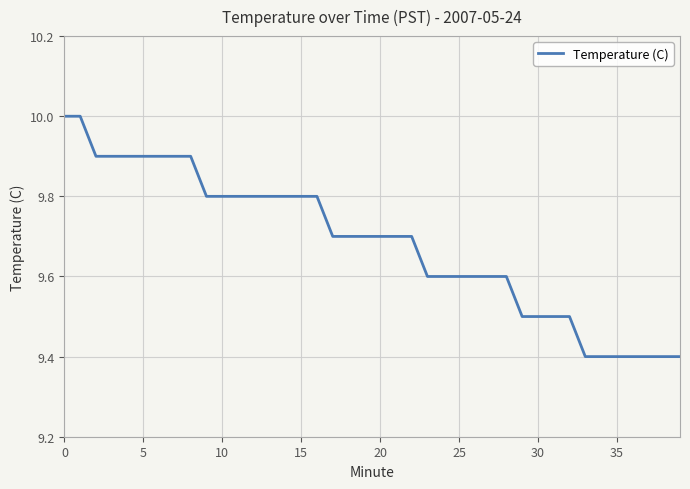

What is the difference between the maximum and minimum values?

0.6